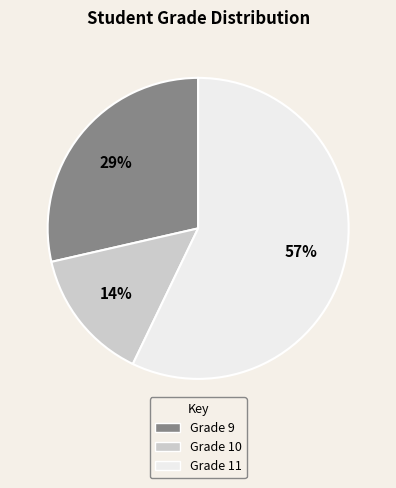

Does any single category account for the majority?

Yes